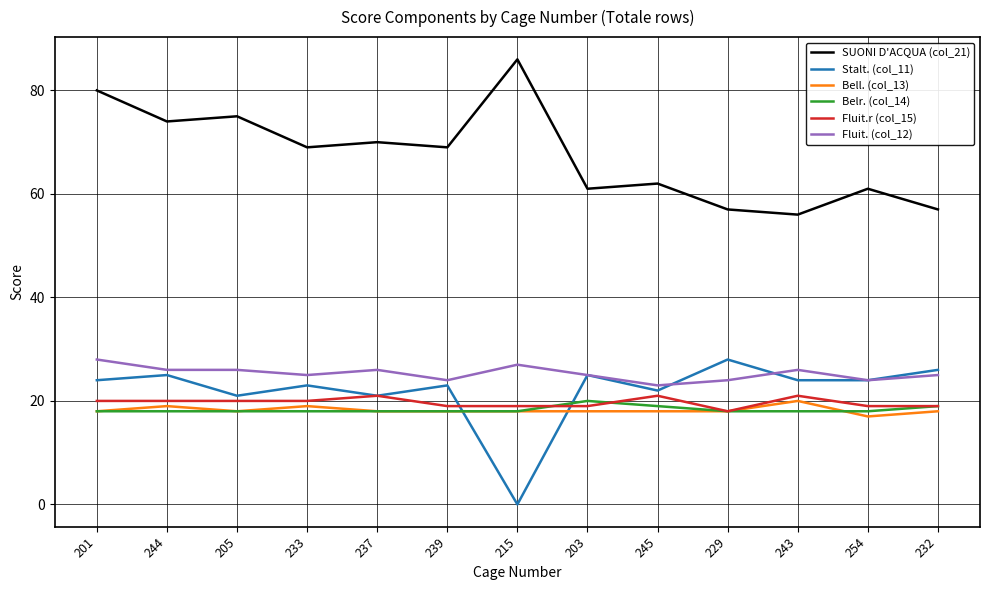

The value of Belr. (col_14) at 243 is 18. True or false?

True